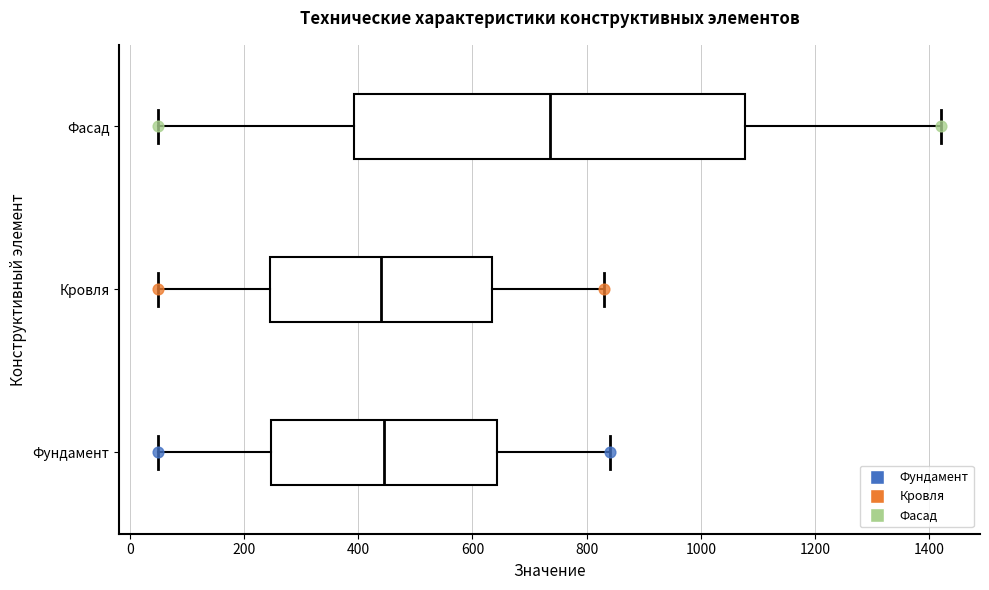

Reading bottom to top, read every box against the x-axis: the position of its median line, the range the box covers, and the ends of its whiskers. The values are not printed on the chart, so give them approximately, as read against the axis.

Фундамент: median 440, box 240 to 640, whiskers 60 to 840
Кровля: median 440, box 240 to 640, whiskers 60 to 840
Фасад: median 740, box 400 to 1080, whiskers 60 to 1420